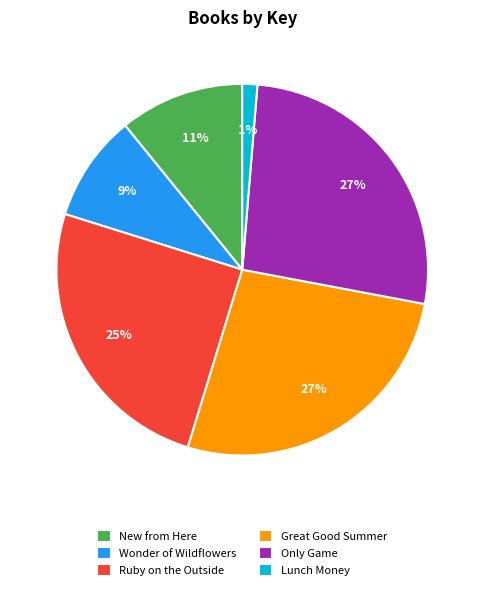

Which slice is the smallest?

Lunch Money